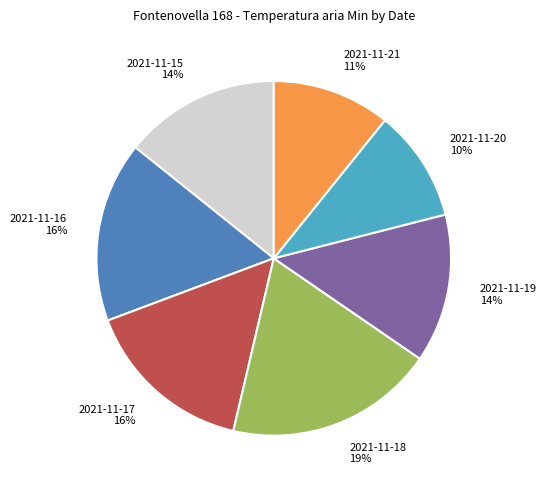

What is the ratio of the value at 2021-11-21 to the value at 2021-11-15?

0.8